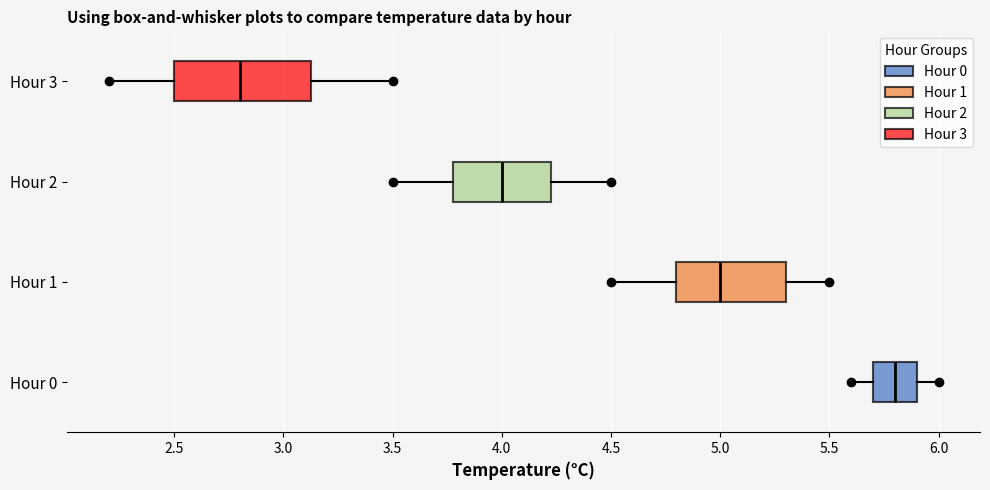

Which box's median line is the furthest to the right?

Hour 0